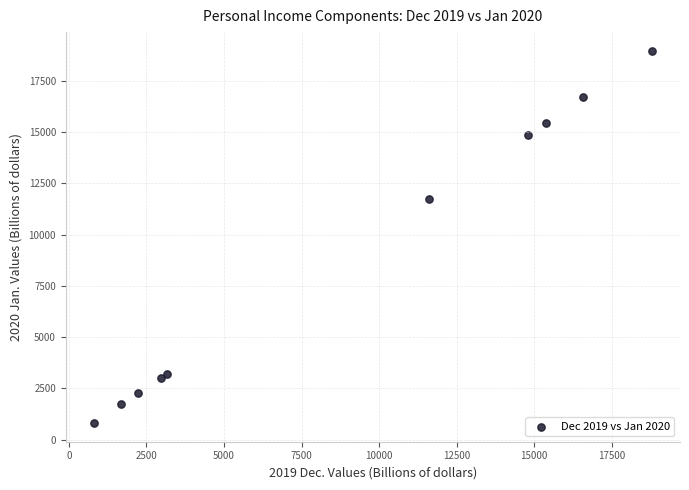

What is the average X value?

8800.9